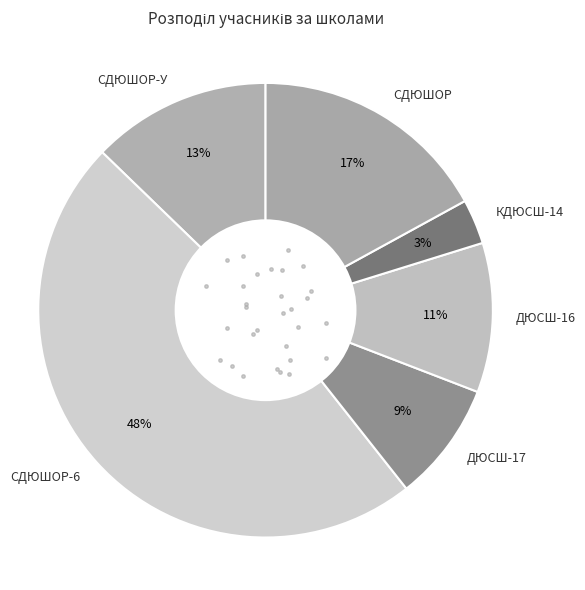

Combined, do ДЮСШ-16 and СДЮШОР-У account for over 50%?

No